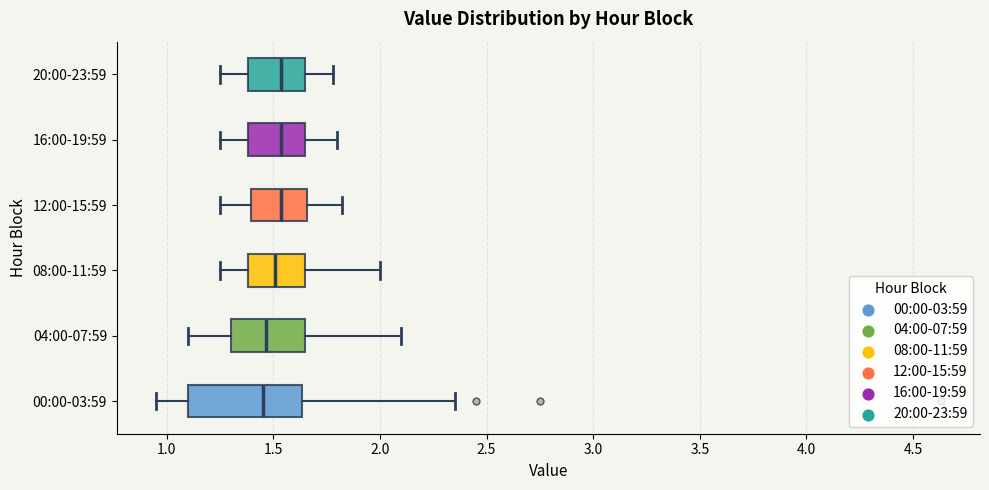

Reading bottom to top, transcribe this box plot: for each box, give where its median line is, the range the box spans, and where its two whiskers end, as read against the x-axis. The values are not printed on the chart, so give them approximately, as read against the axis.

00:00-03:59: median 1.45, box 1.10 to 1.65, whiskers 0.95 to 2.35
04:00-07:59: median 1.45, box 1.30 to 1.65, whiskers 1.10 to 2.10
08:00-11:59: median 1.50, box 1.40 to 1.65, whiskers 1.25 to 2.00
12:00-15:59: median 1.55, box 1.40 to 1.65, whiskers 1.25 to 1.80
16:00-19:59: median 1.55, box 1.40 to 1.65, whiskers 1.25 to 1.80
20:00-23:59: median 1.55, box 1.40 to 1.65, whiskers 1.25 to 1.80